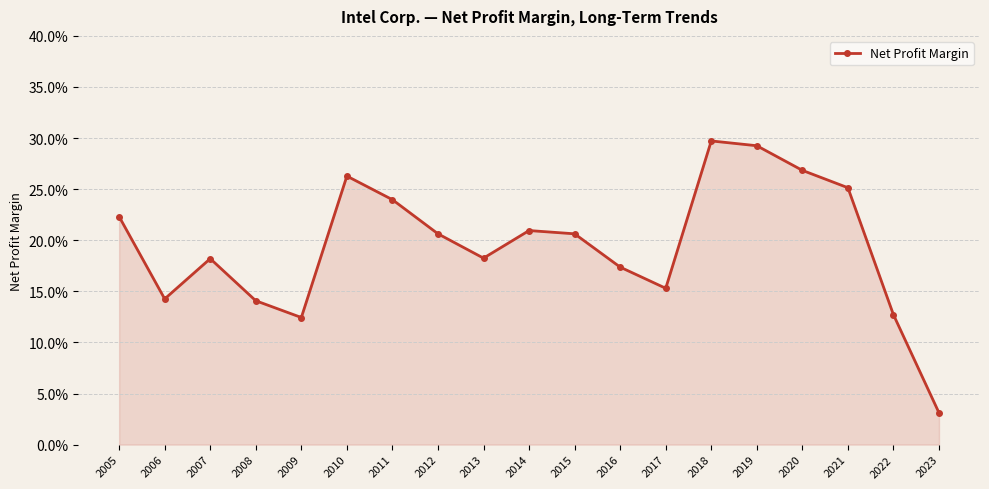

Is this an area chart (filled region under the line)?

Yes